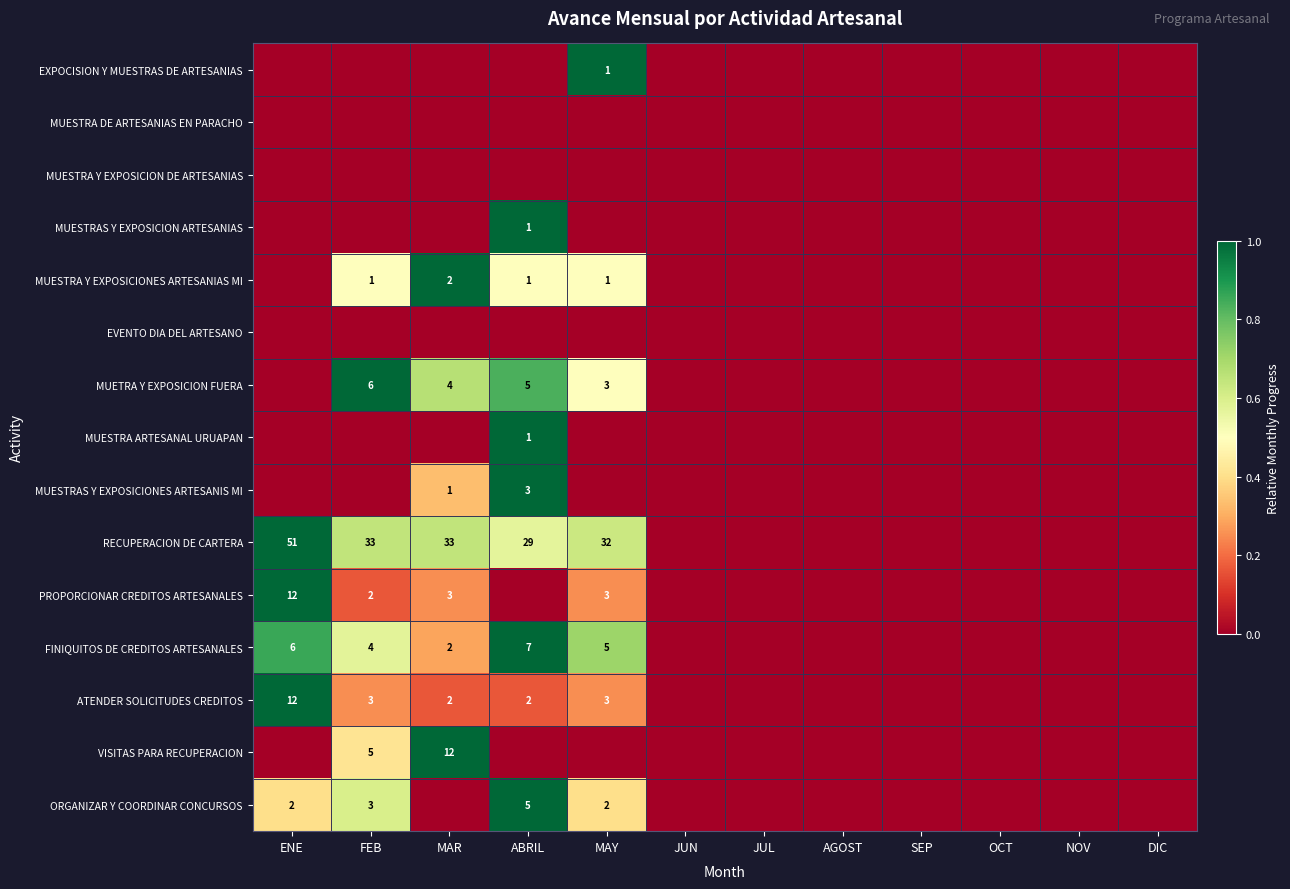

The FINIQUITOS DE CREDITOS ARTESANALES series shows 4 at MAR. True or false?

False